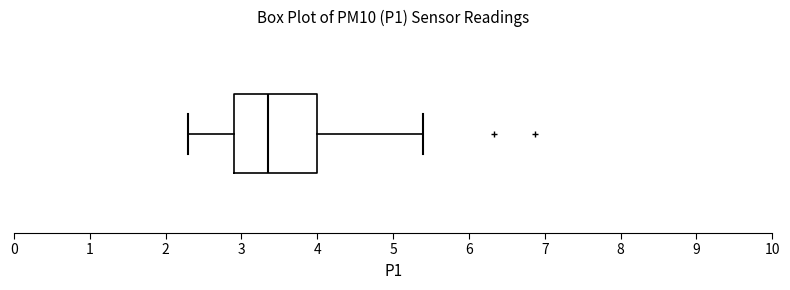

Transcribe this box plot: give where the median line is, the range the box spans, and where the two whiskers end, as read against the x-axis. The values are not printed on the chart, so give them approximately, as read against the axis.

median 3.4, box 2.9 to 4.0, whiskers 2.3 to 5.4